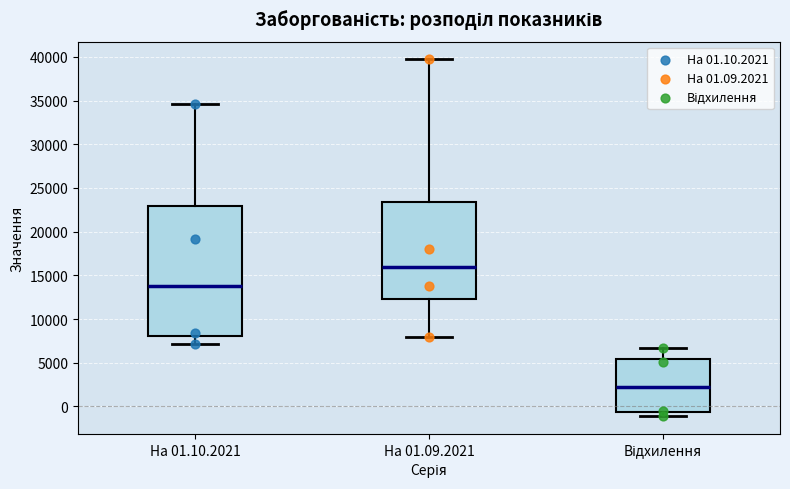

Reading left to right, read every box against the y-axis: the position of its median line, the range the box covers, and the ends of its whiskers. The values are not printed on the chart, so give them approximately, as read against the axis.

На 01.10.2021: median 13500, box 8000 to 23000, whiskers 7000 to 34500
На 01.09.2021: median 16000, box 12500 to 23500, whiskers 8000 to 39500
Відхилення: median 2500, box -500 to 5500, whiskers -1000 to 6500